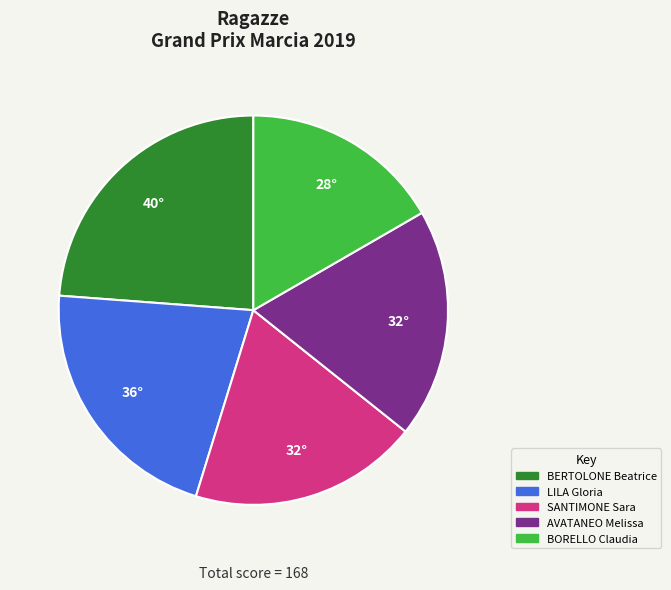

Approximately how many times larger is the value at LILA Gloria compared to AVATANEO Melissa?

1.1